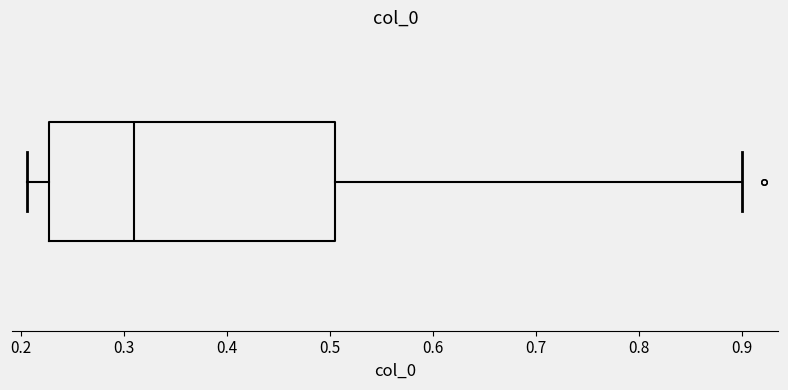

Where does the median line of the box sit on the x-axis? The values are not printed on the chart, so give them approximately, as read against the axis.

0.31